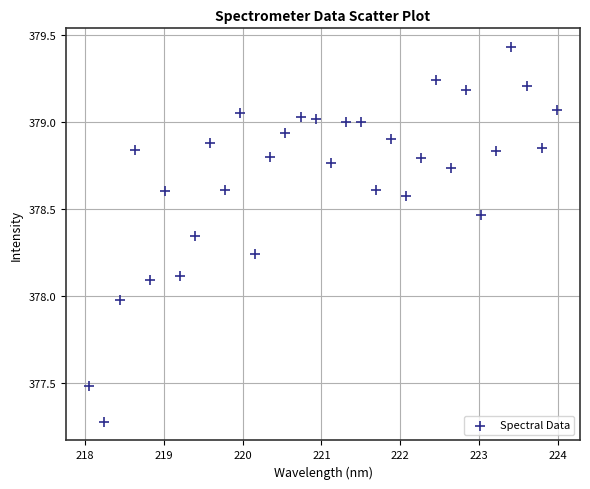

What is the range of Y values (max minus min)?

2.2